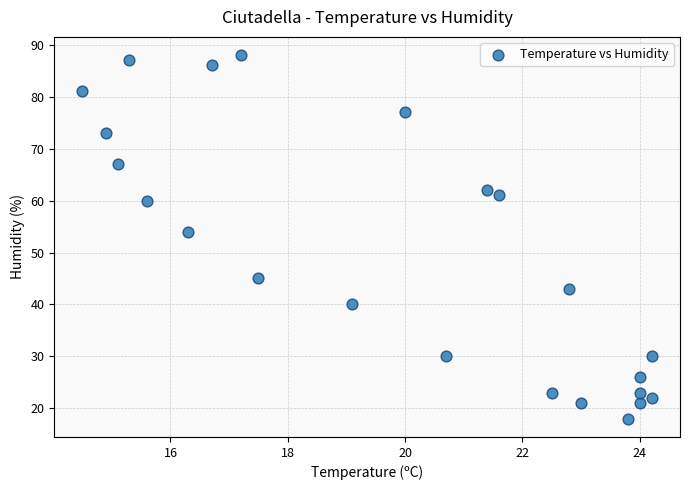

What Y value in the scatter plot is closest to 53?

54